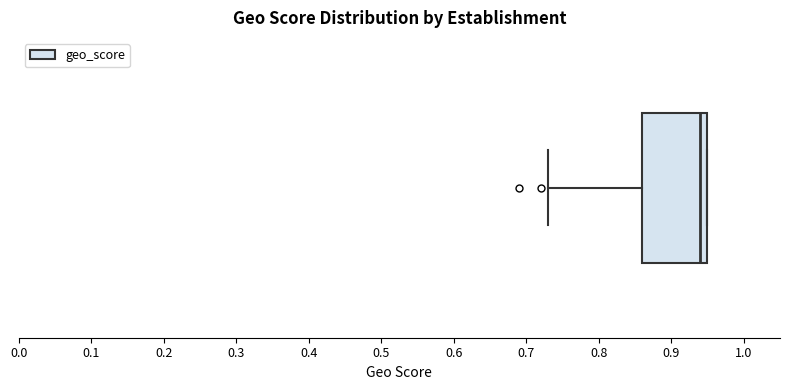

Where does the median line of the box sit on the x-axis? The values are not printed on the chart, so give them approximately, as read against the axis.

0.94